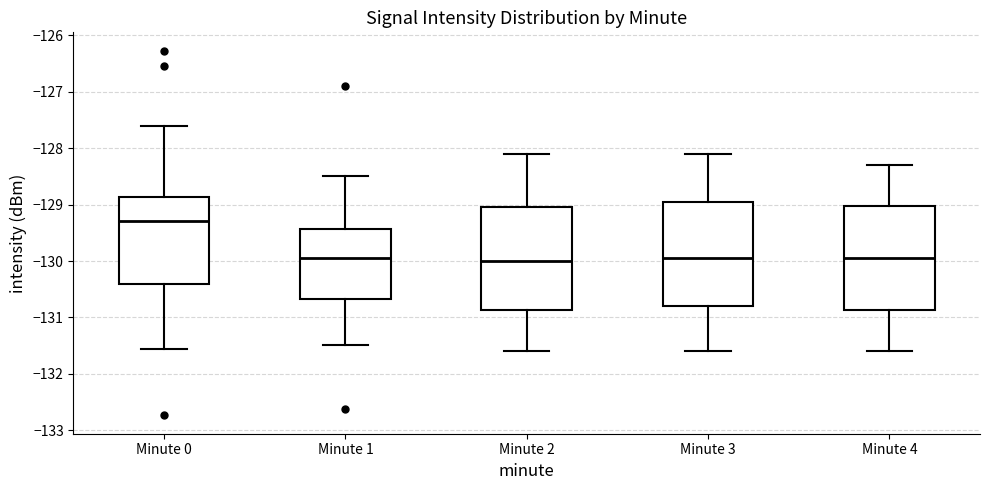

Reading left to right, read every box against the y-axis: the position of its median line, the range the box covers, and the ends of its whiskers. The values are not printed on the chart, so give them approximately, as read against the axis.

Minute 0: median -129.3, box -130.4 to -128.9, whiskers -131.6 to -127.6
Minute 1: median -129.9, box -130.7 to -129.4, whiskers -131.5 to -128.5
Minute 2: median -130.0, box -130.9 to -129.0, whiskers -131.6 to -128.1
Minute 3: median -129.9, box -130.8 to -128.9, whiskers -131.6 to -128.1
Minute 4: median -129.9, box -130.9 to -129.0, whiskers -131.6 to -128.3